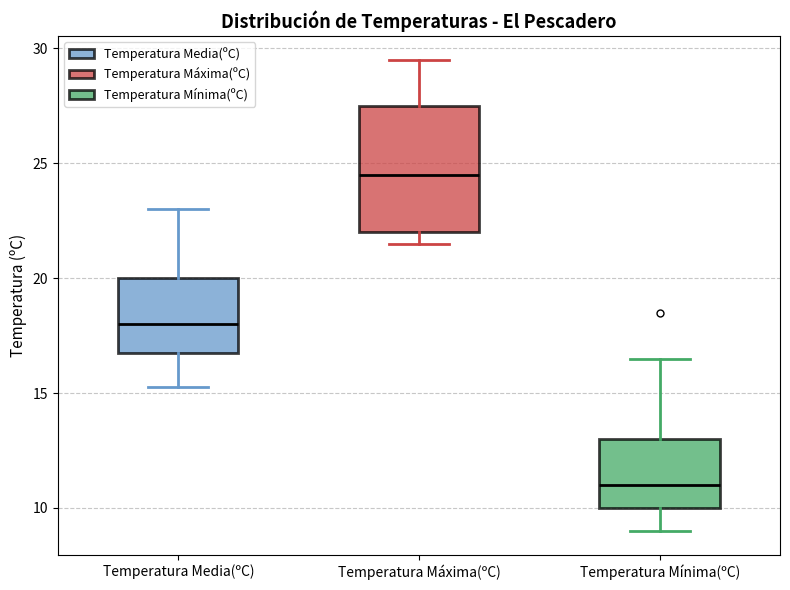

Reading left to right, read every box against the y-axis: the position of its median line, the range the box covers, and the ends of its whiskers. The values are not printed on the chart, so give them approximately, as read against the axis.

Temperatura Media(ºC): median 18.0, box 17.0 to 20.0, whiskers 15.5 to 23.0
Temperatura Máxima(ºC): median 24.5, box 22.0 to 27.5, whiskers 21.5 to 29.5
Temperatura Mínima(ºC): median 11.0, box 10.0 to 13.0, whiskers 9.0 to 16.5